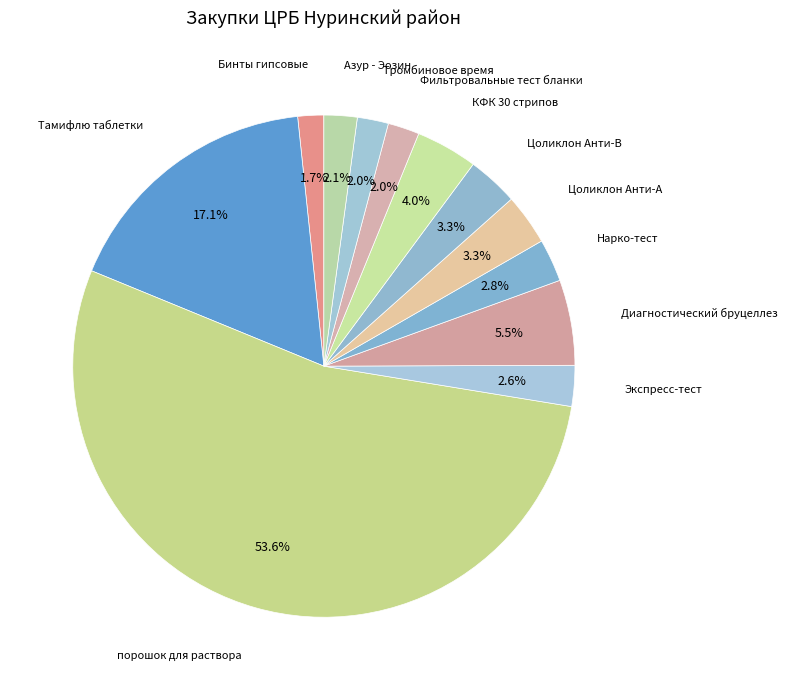

Combined, do Фильтровальные тест бланки and Цоликлон Анти-В account for over 50%?

No